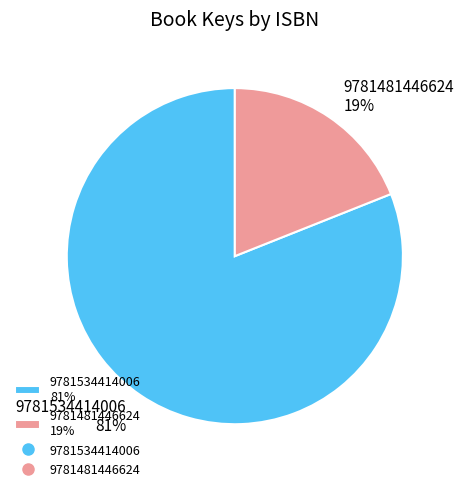

To the nearest percent, what portion does 9781481446624 represent?

19%